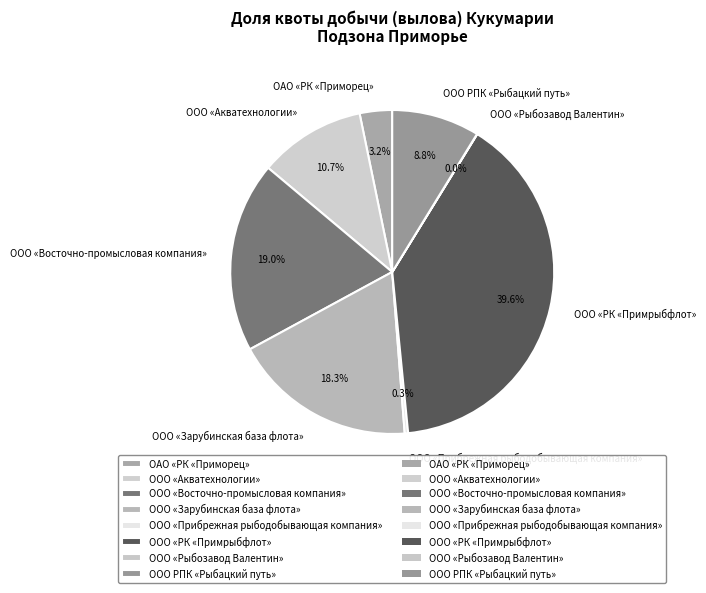

What is the largest slice in the pie chart?

ООО «РК «Примрыбфлот»